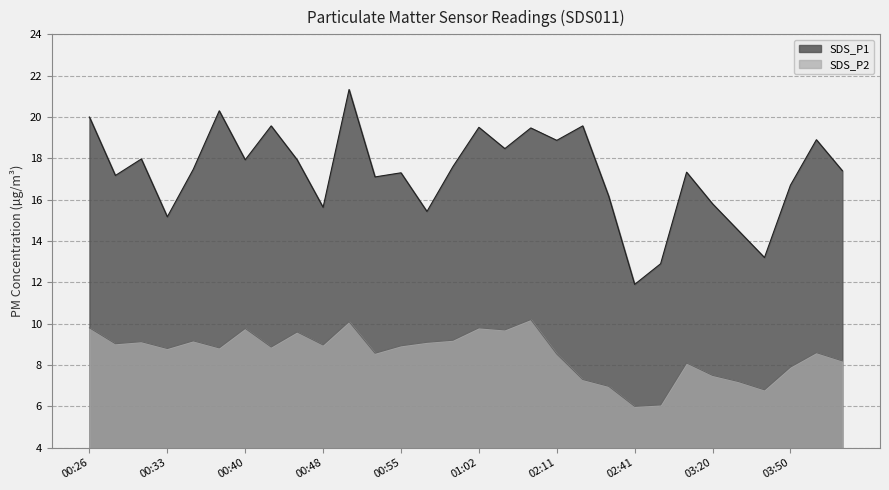

What is the lowest value of the SDS_P1 series?

11.9